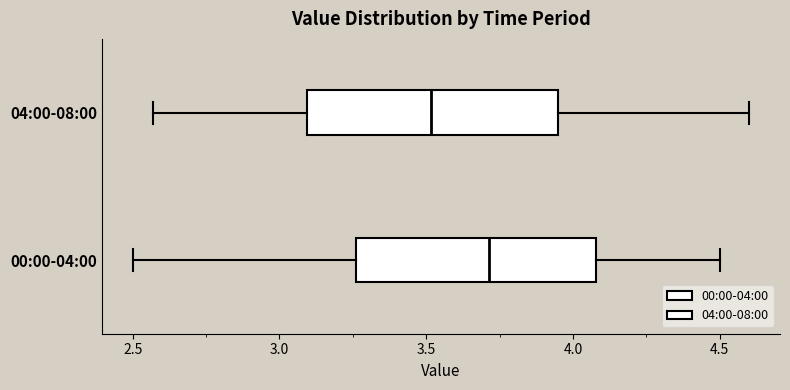

Which box's median line is the furthest to the right?

00:00-04:00